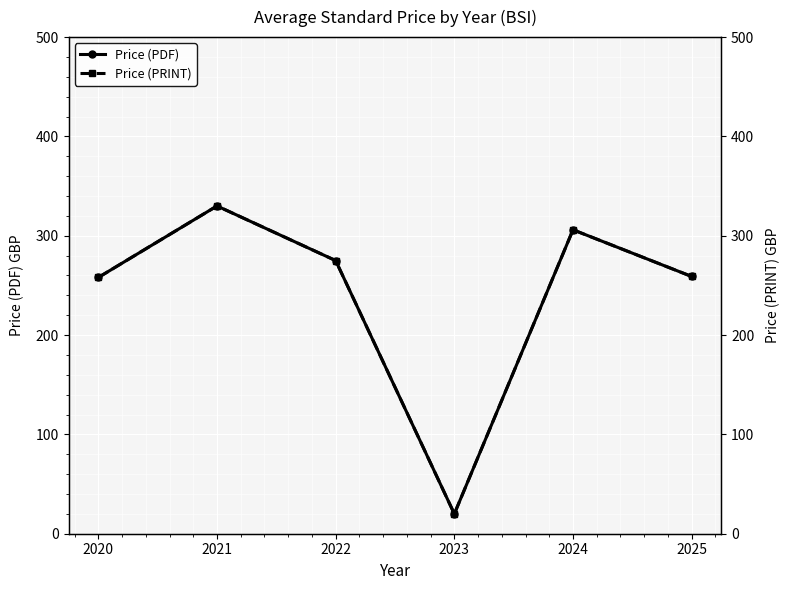

True or false: Price (PDF) and Price (PRINT) cross at least once.

False